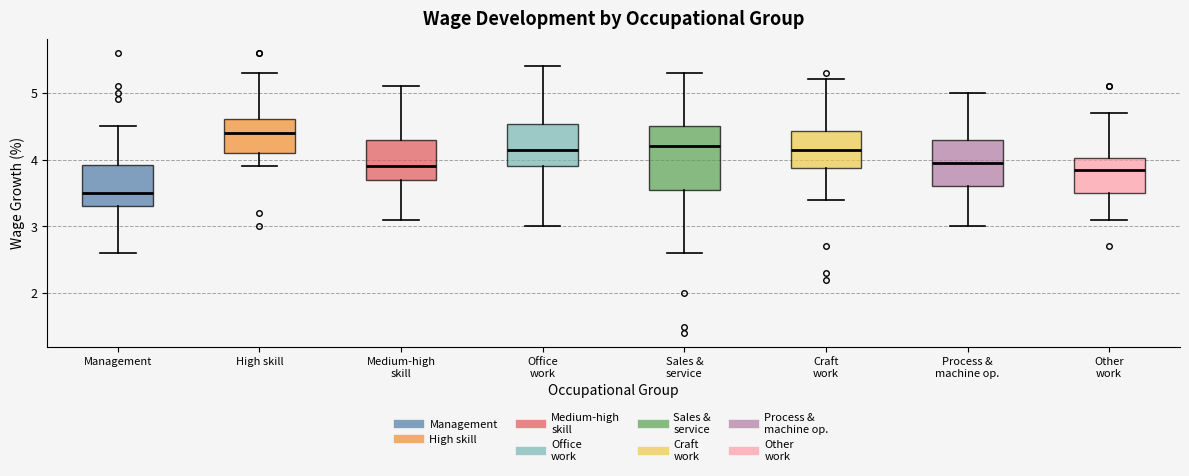

Reading left to right, transcribe this box plot: for each box, give where its median line is, the range the box spans, and where its two whiskers end, as read against the y-axis. The values are not printed on the chart, so give them approximately, as read against the axis.

Management: median 3.5, box 3.3 to 3.9, whiskers 2.6 to 4.5
High skill: median 4.4, box 4.1 to 4.6, whiskers 3.9 to 5.3
Medium-high skill: median 3.9, box 3.7 to 4.3, whiskers 3.1 to 5.1
Office work: median 4.2, box 3.9 to 4.5, whiskers 3.0 to 5.4
Sales & service: median 4.2, box 3.6 to 4.5, whiskers 2.6 to 5.3
Craft work: median 4.2, box 3.9 to 4.4, whiskers 3.4 to 5.2
Process & machine op.: median 4.0, box 3.6 to 4.3, whiskers 3.0 to 5.0
Other work: median 3.9, box 3.5 to 4.0, whiskers 3.1 to 4.7